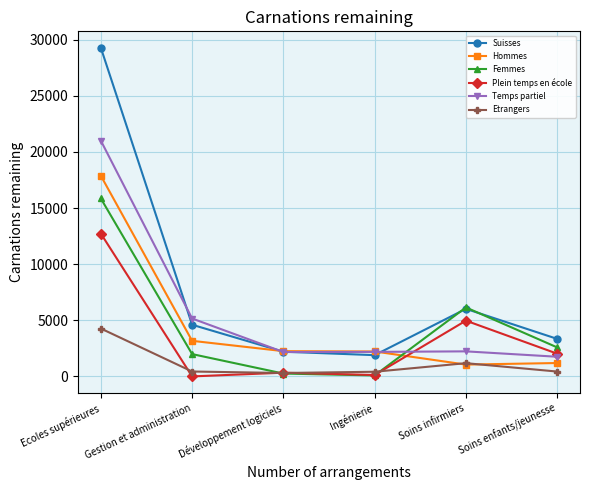

Is it true that Hommes equals 1057 at Ingénierie?

False